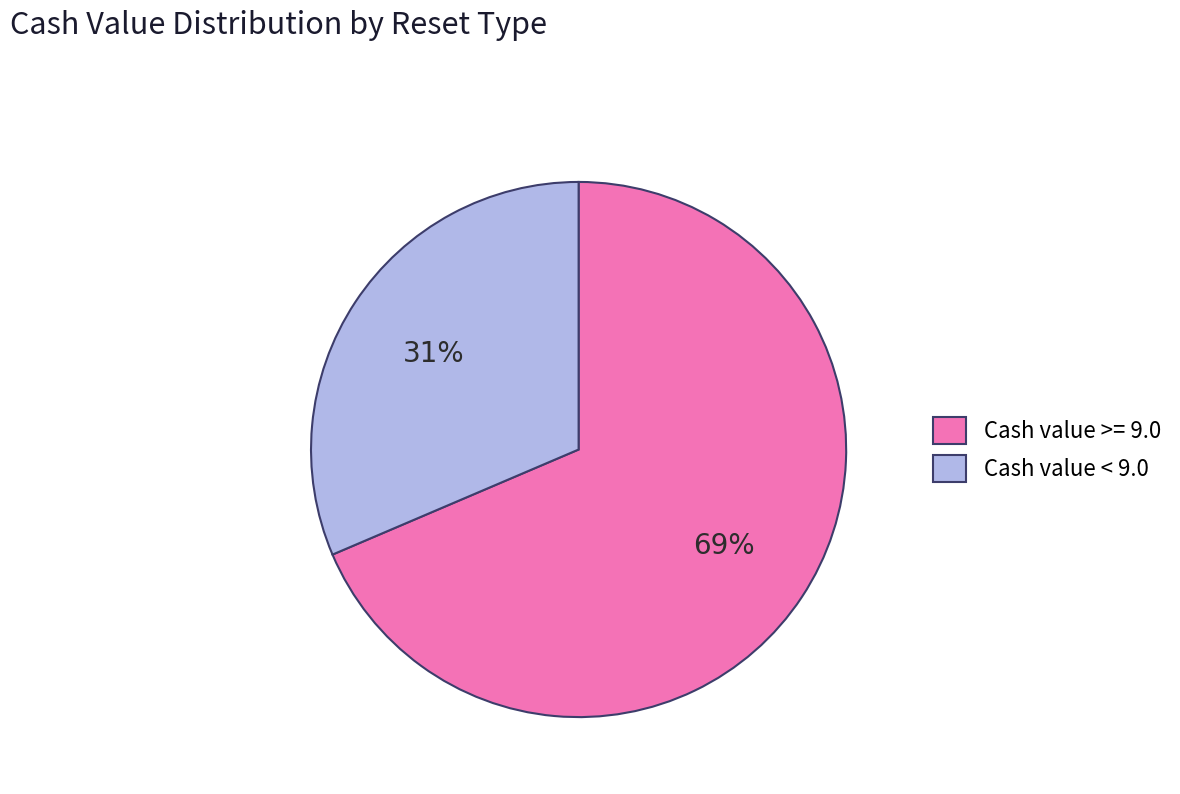

Which slice is the smallest?

Cash value < 9.0